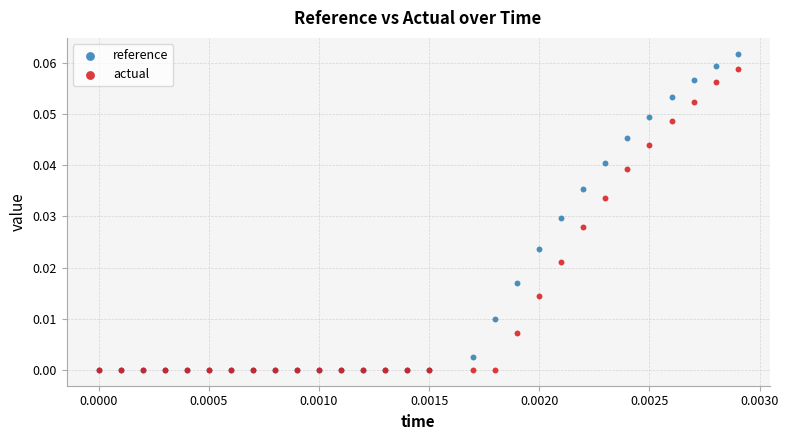

What are all the series names shown in the legend?

reference, actual